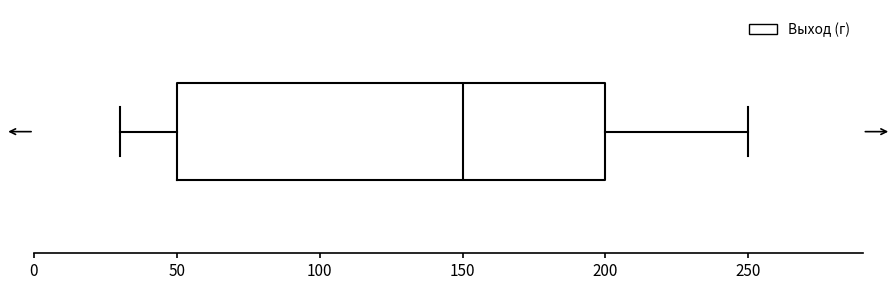

Transcribe this box plot: give where the median line is, the range the box spans, and where the two whiskers end, as read against the x-axis. The values are not printed on the chart, so give them approximately, as read against the axis.

median 150, box 50 to 200, whiskers 30 to 250